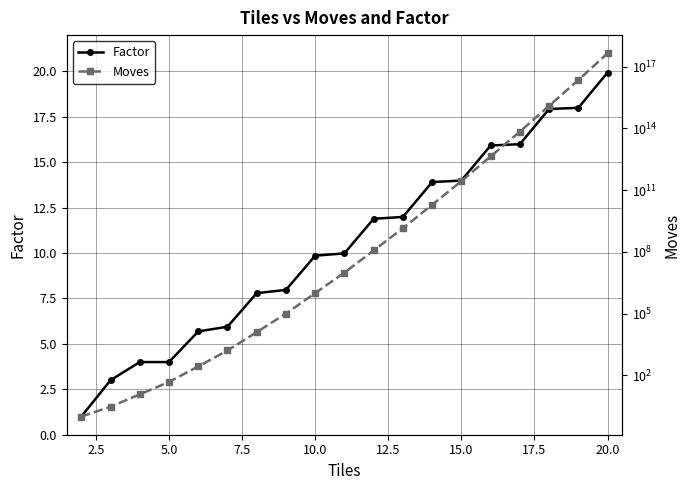

How many lines are shown in the chart?

2